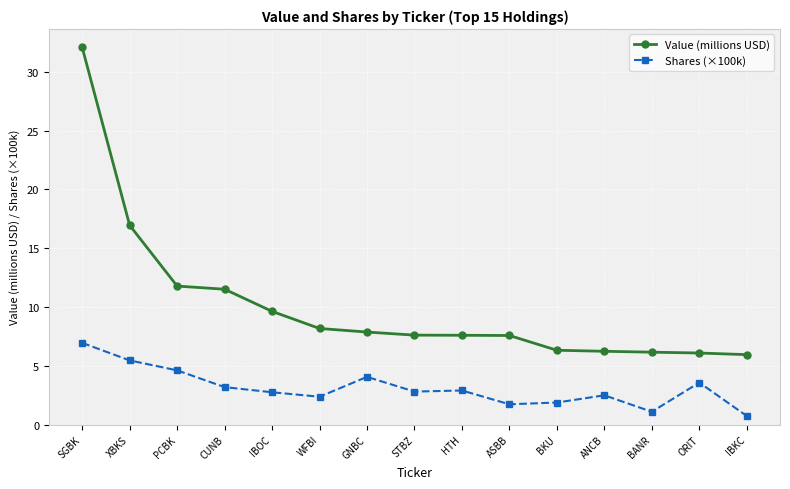

Count the number of categories in the chart.

15